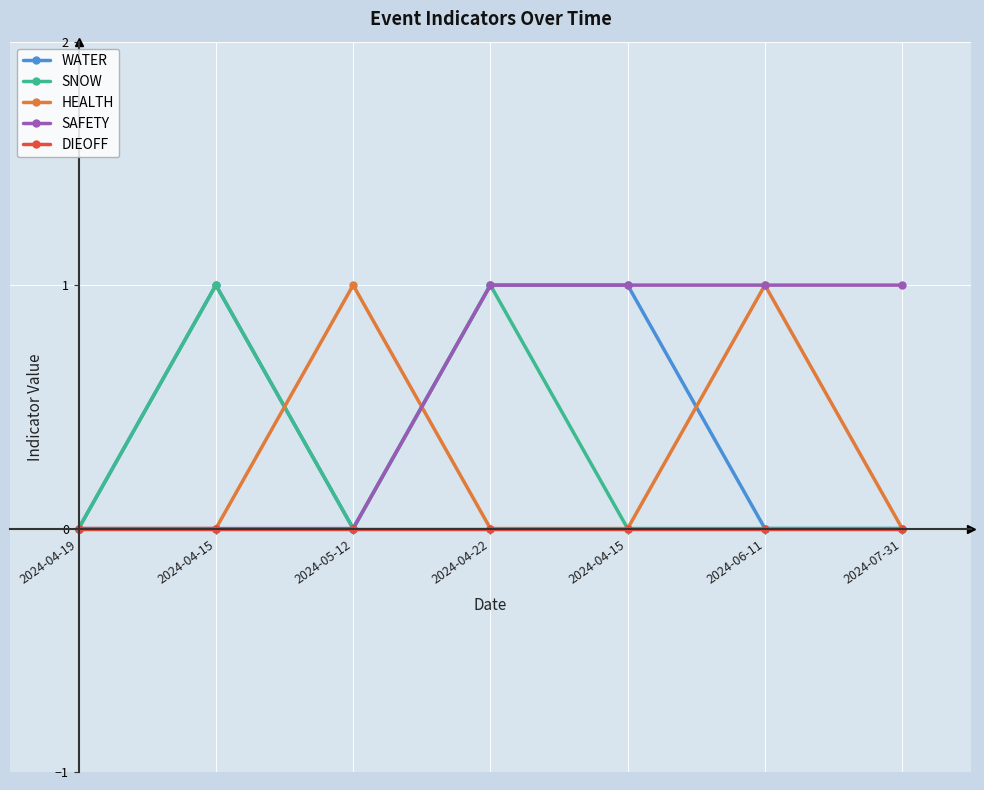

What is the difference between the maximum and minimum values in the SNOW series?

1